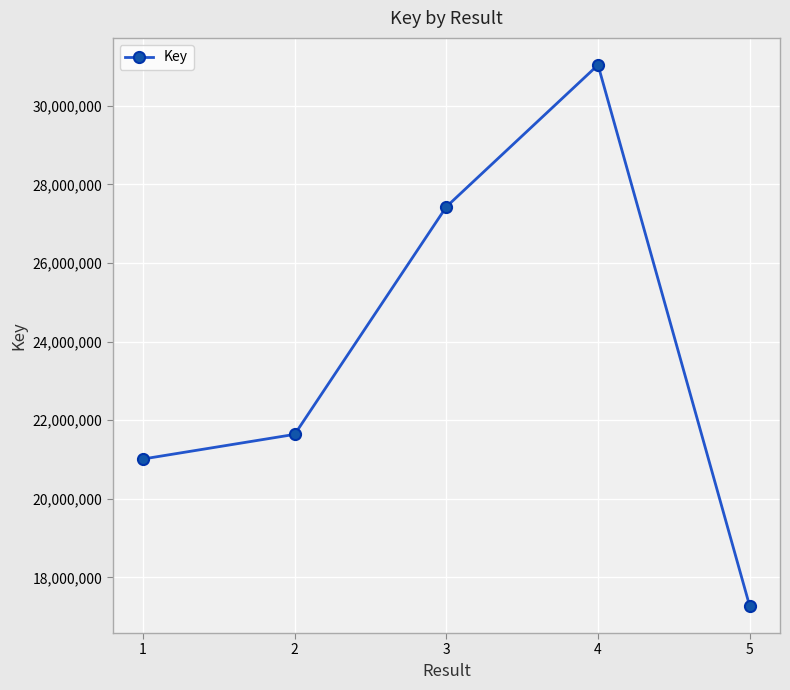

How many values are below 21638297?

2